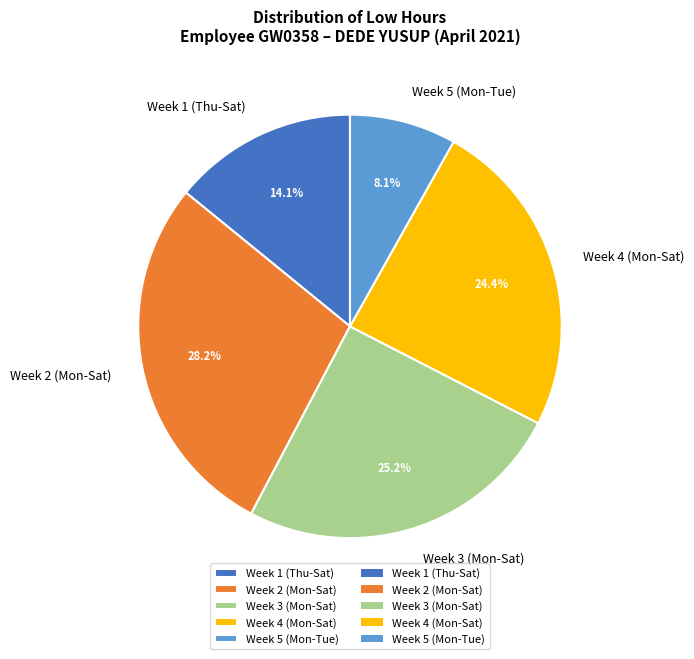

Approximately how many times larger is the value at Week 3 (Mon-Sat) compared to Week 5 (Mon-Tue)?

3.1